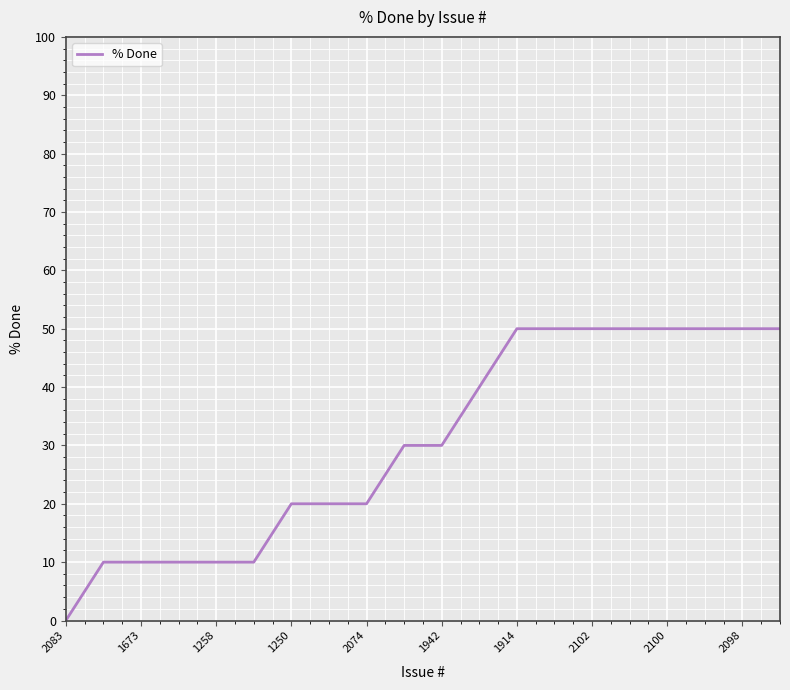

What is the greatest value displayed?

50